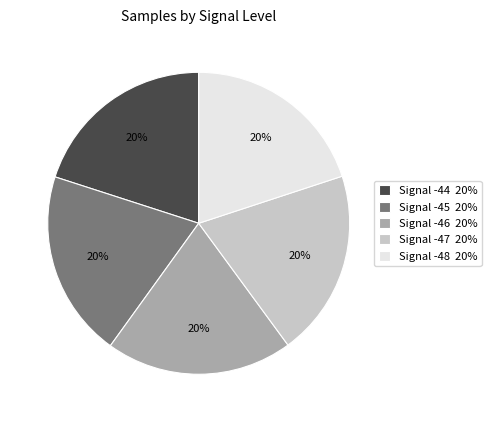

What percentage is the Signal -48 slice, to the nearest percent?

20%